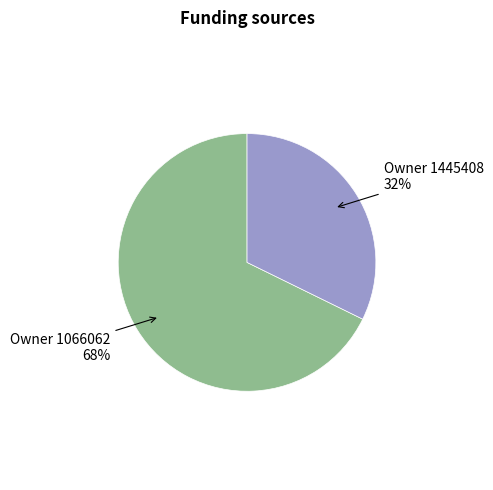

Is there any slice that represents more than half of the pie?

Yes